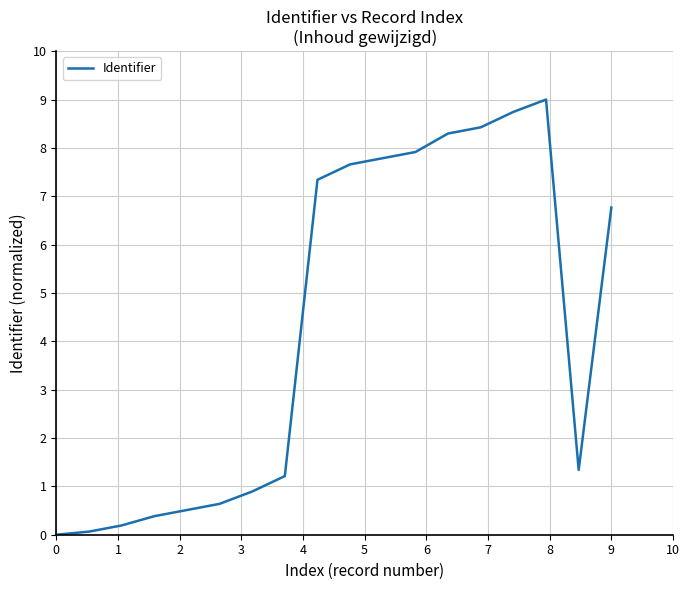

What is the greatest value displayed?

9.0